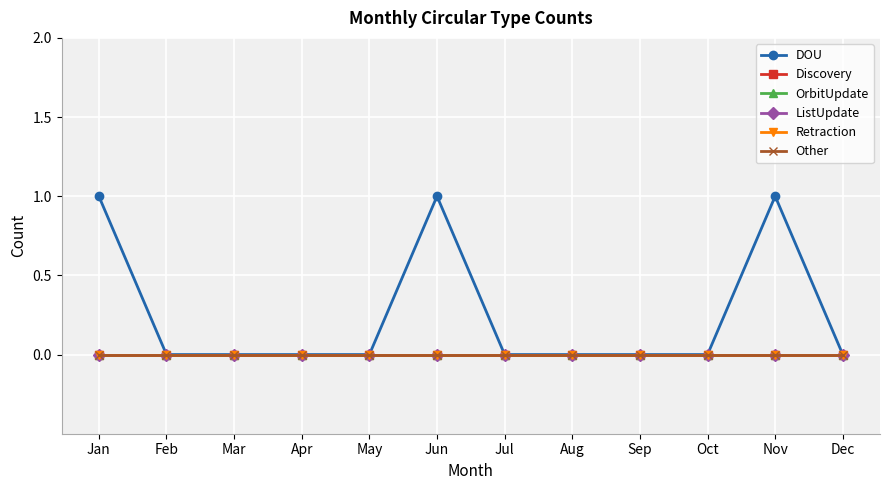

True or false: Other and Discovery cross at least once.

False